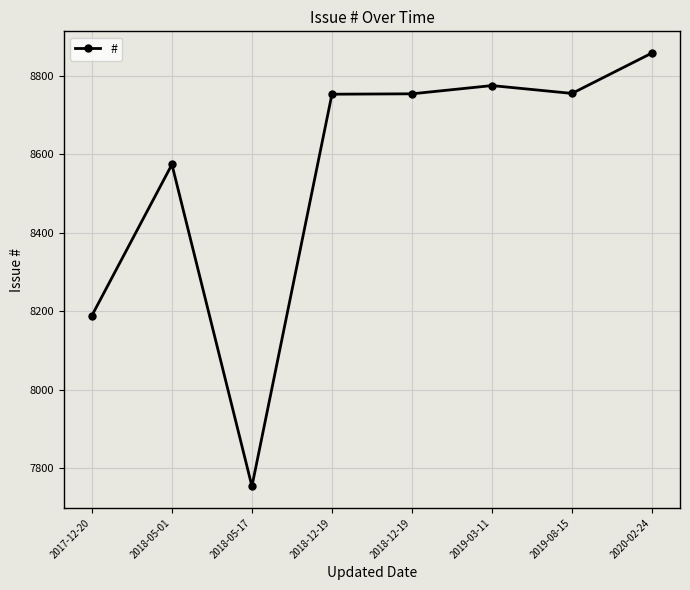

How many lines are shown in the chart?

1